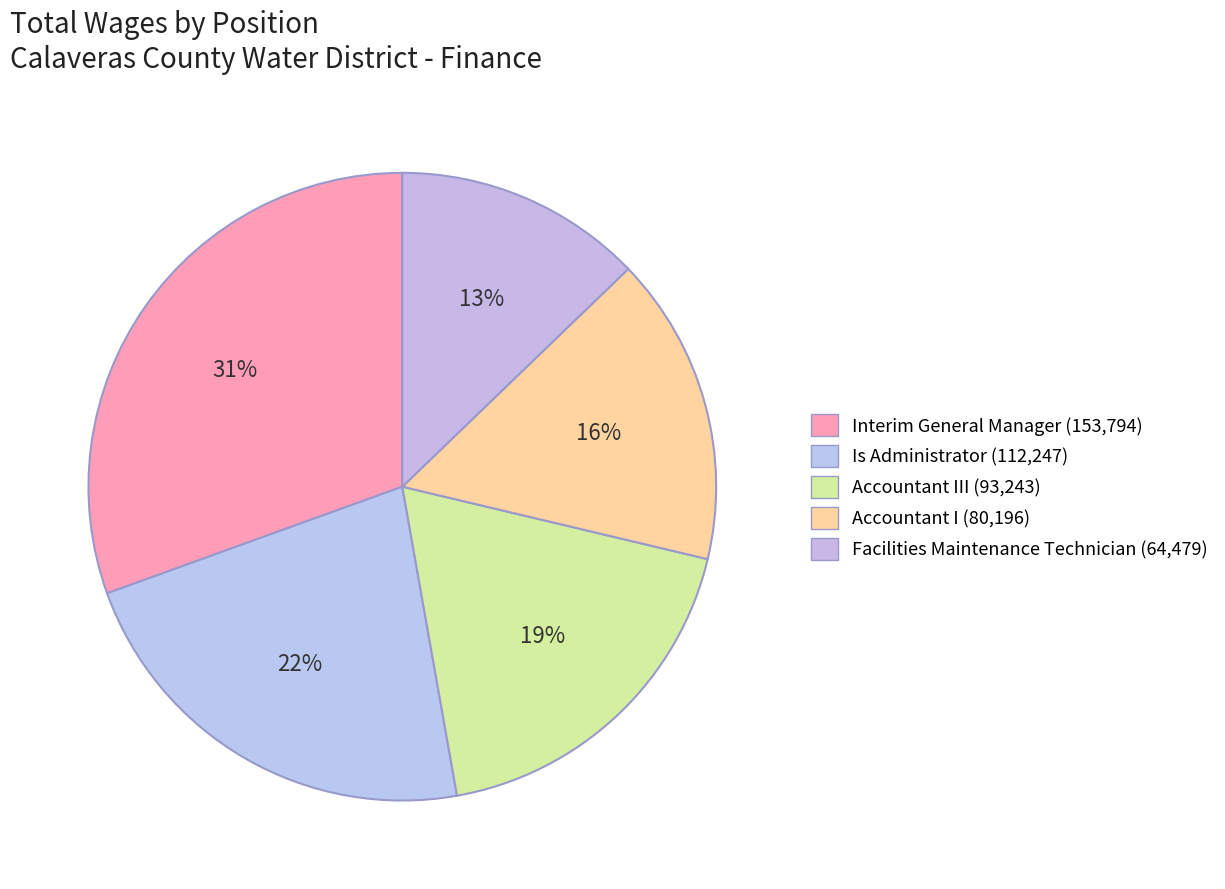

Count the number of slices in the pie.

5